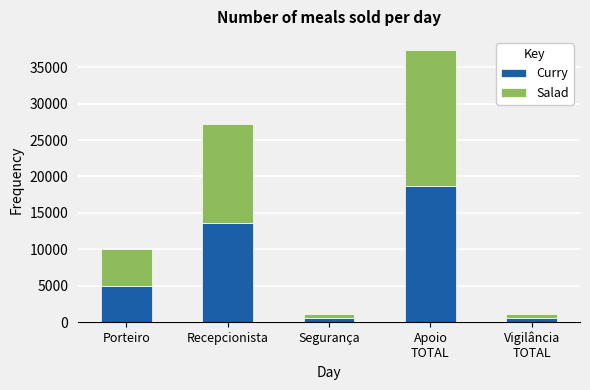

Does the chart contain stacked bars?

Yes